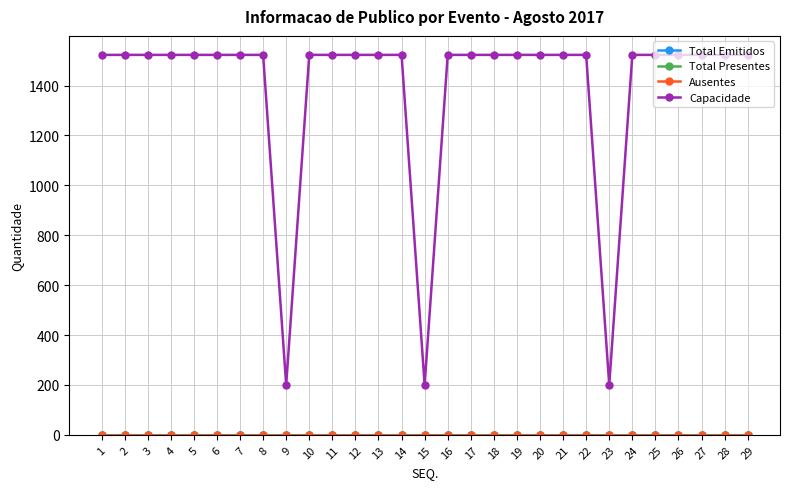

What are all the series names shown in the legend?

Total Emitidos, Total Presentes, Ausentes, Capacidade